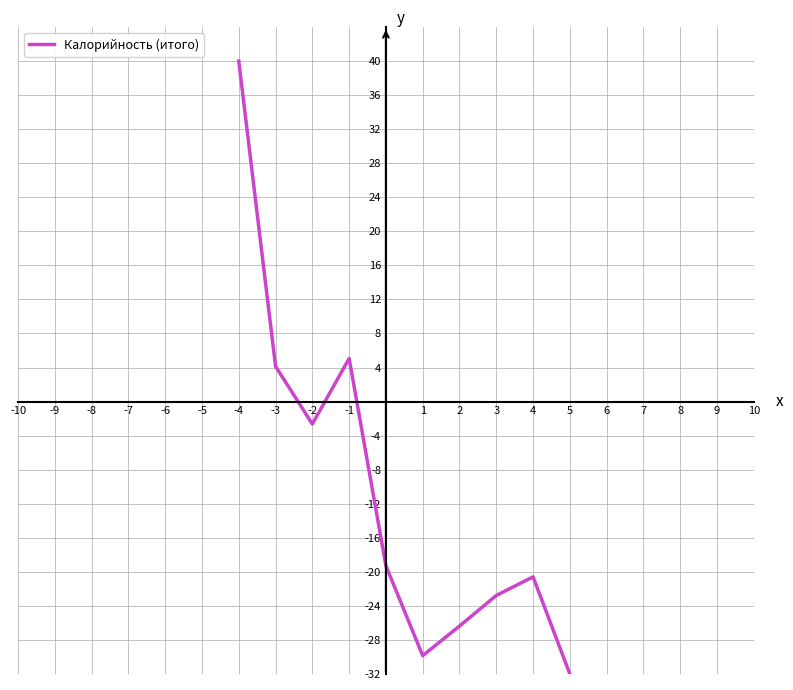

What is the maximum value shown in the chart?

40.0